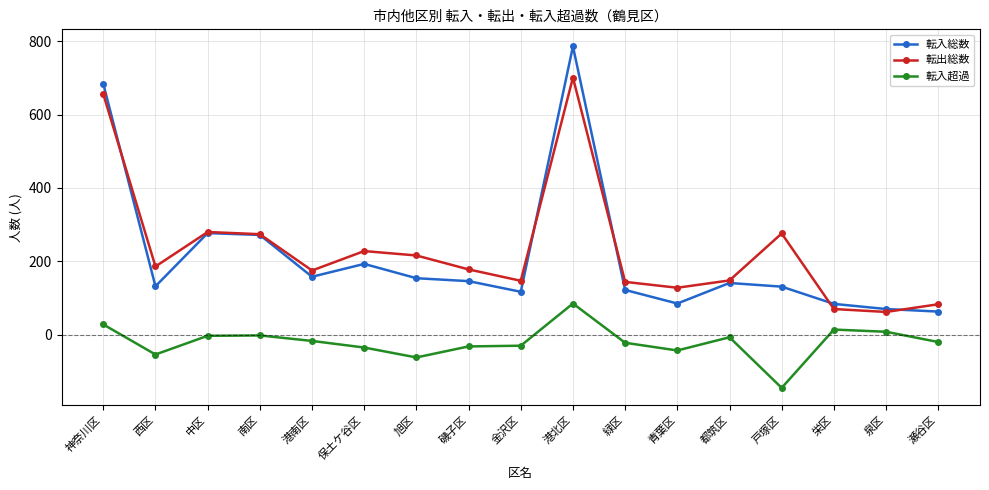

What is the average value of the 転入総数 series?

213